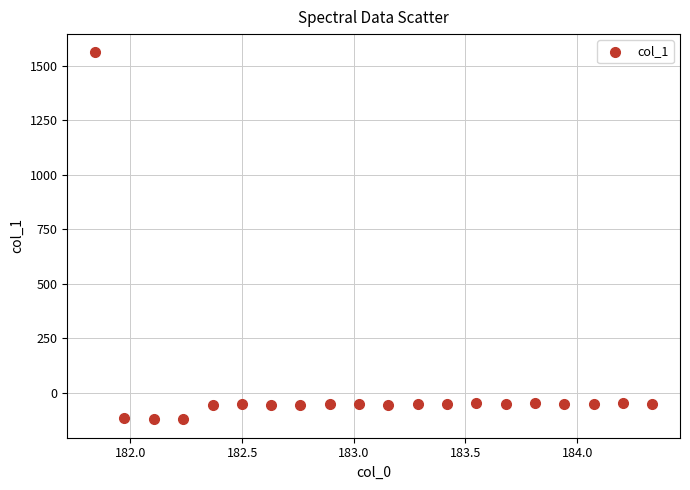

What is the range of X values (max minus min)?

2.5